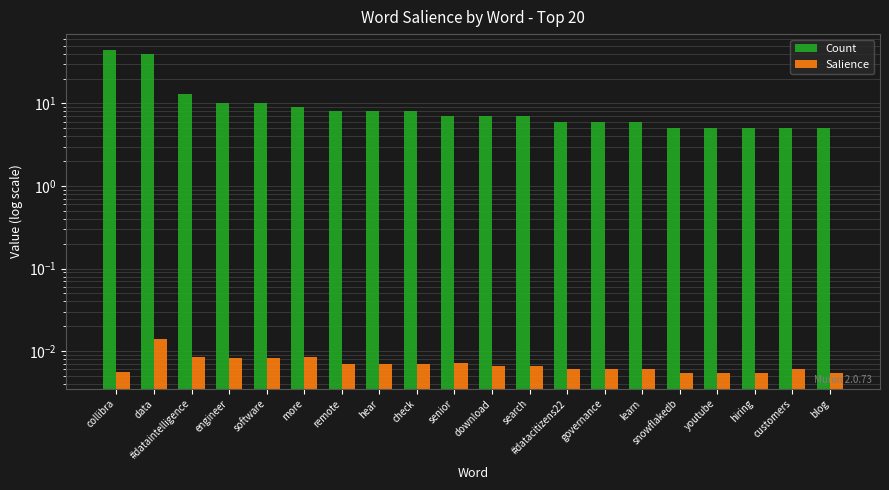

Is the value of Salience at engineer greater than the value of Count at hear?

No